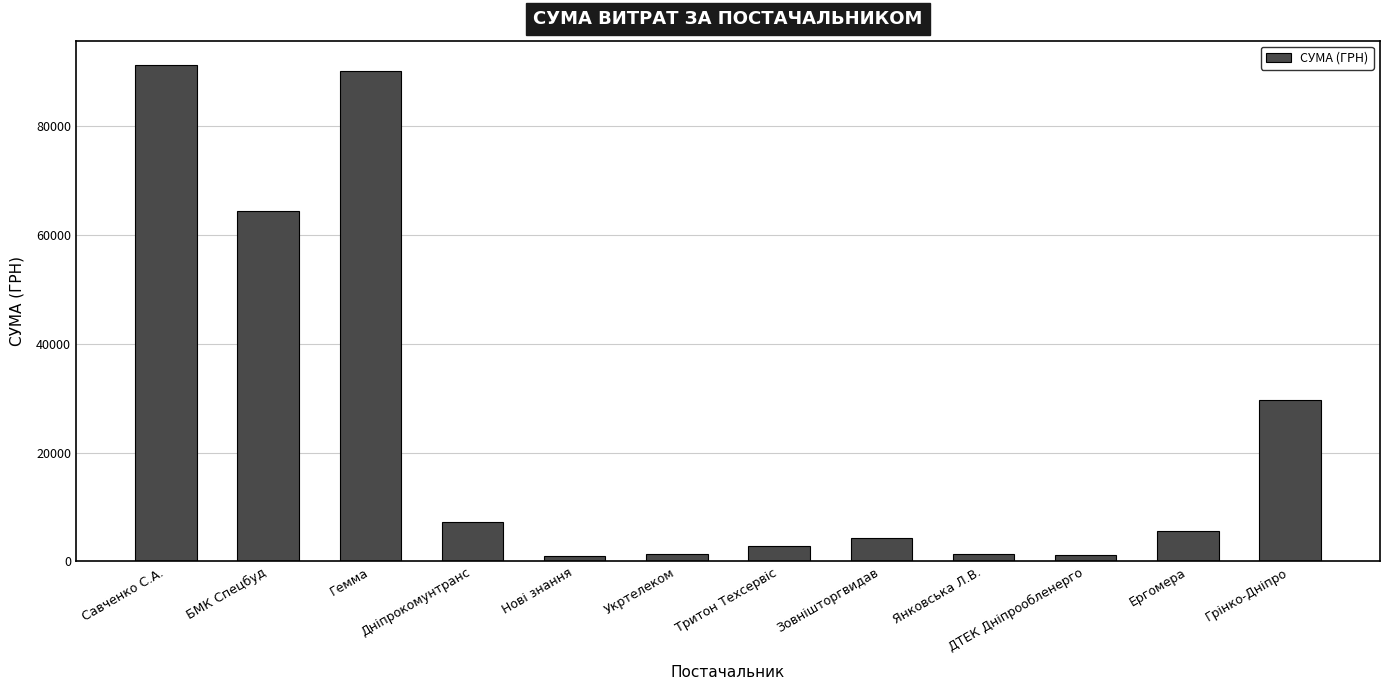

What is the label of the 11th bar from the left?

Ергомера